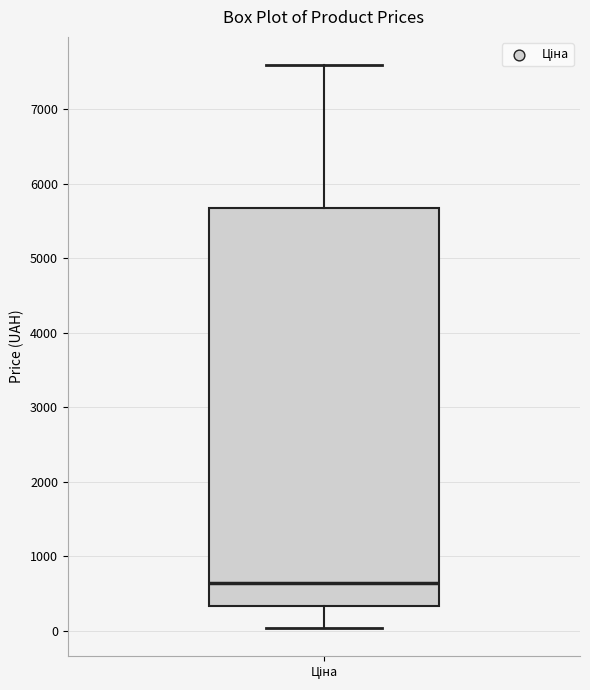

Read this box plot against the y-axis: the position of the median line, the range covered by the box, and the ends of both whiskers. The values are not printed on the chart, so give them approximately, as read against the axis.

median 600, box 300 to 5700, whiskers 0 to 7600